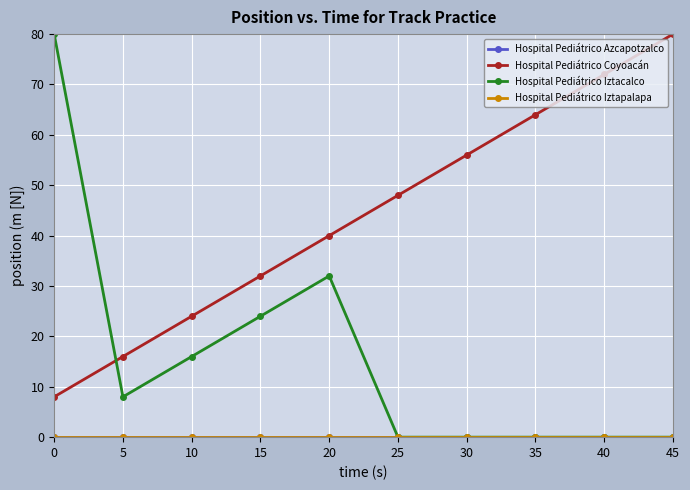

True or false: Hospital Pediátrico Azcapotzalco and Hospital Pediátrico Coyoacán cross at least once.

False